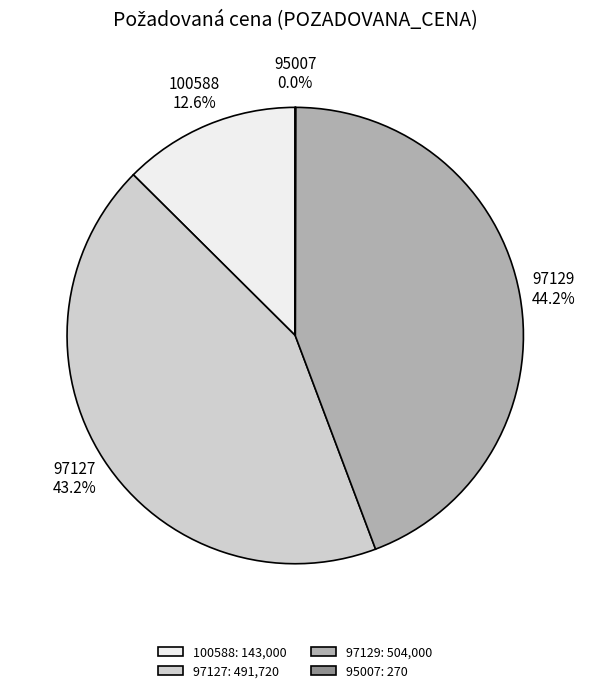

To the nearest percent, what is the difference between the largest and smallest slice percentages?

44%